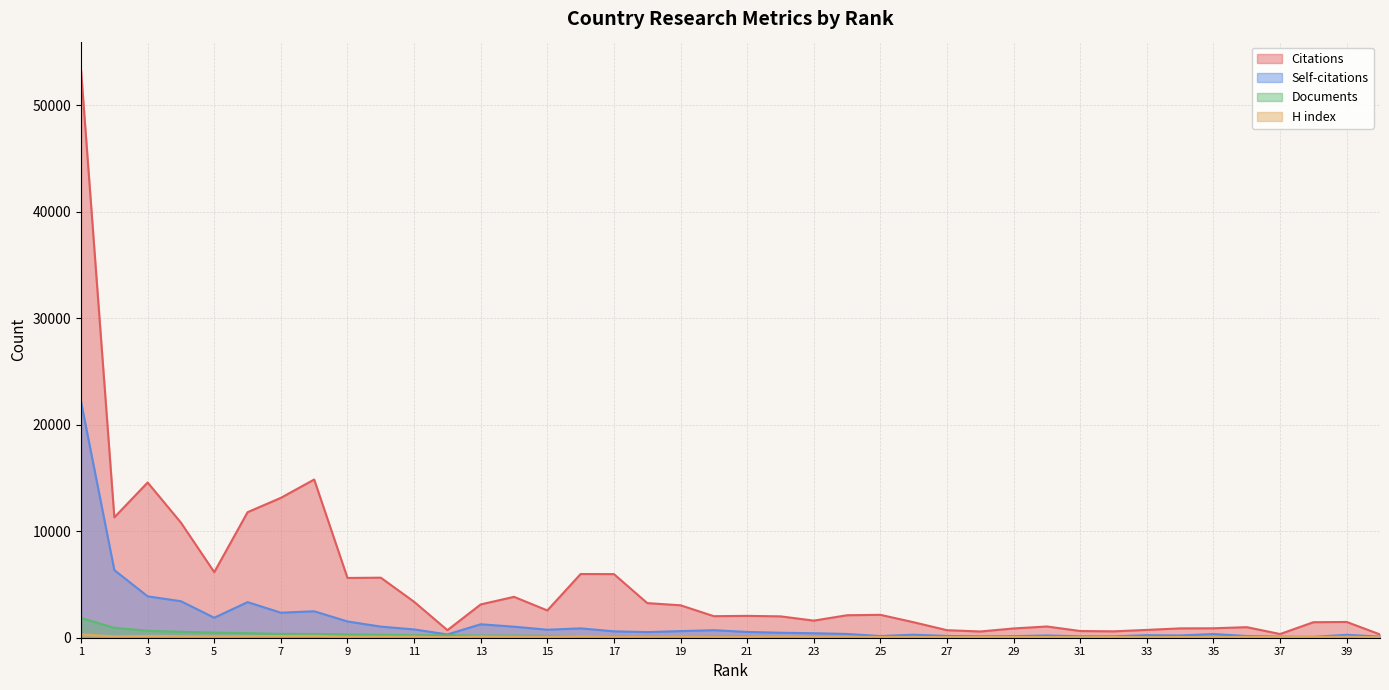

Where does the H index series first go above 86?

1